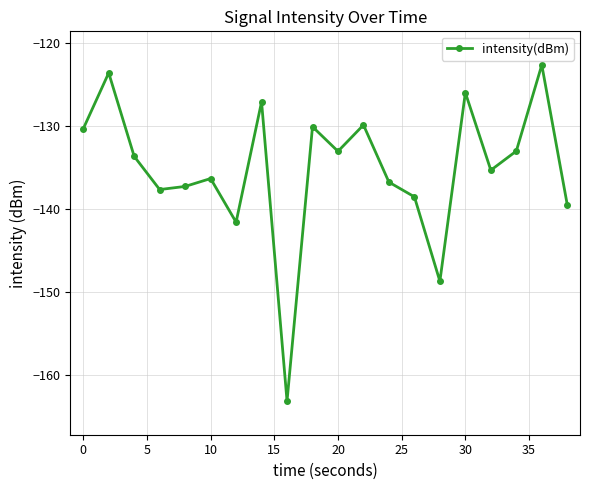

What is the value of the 13th point from the left?

-136.8